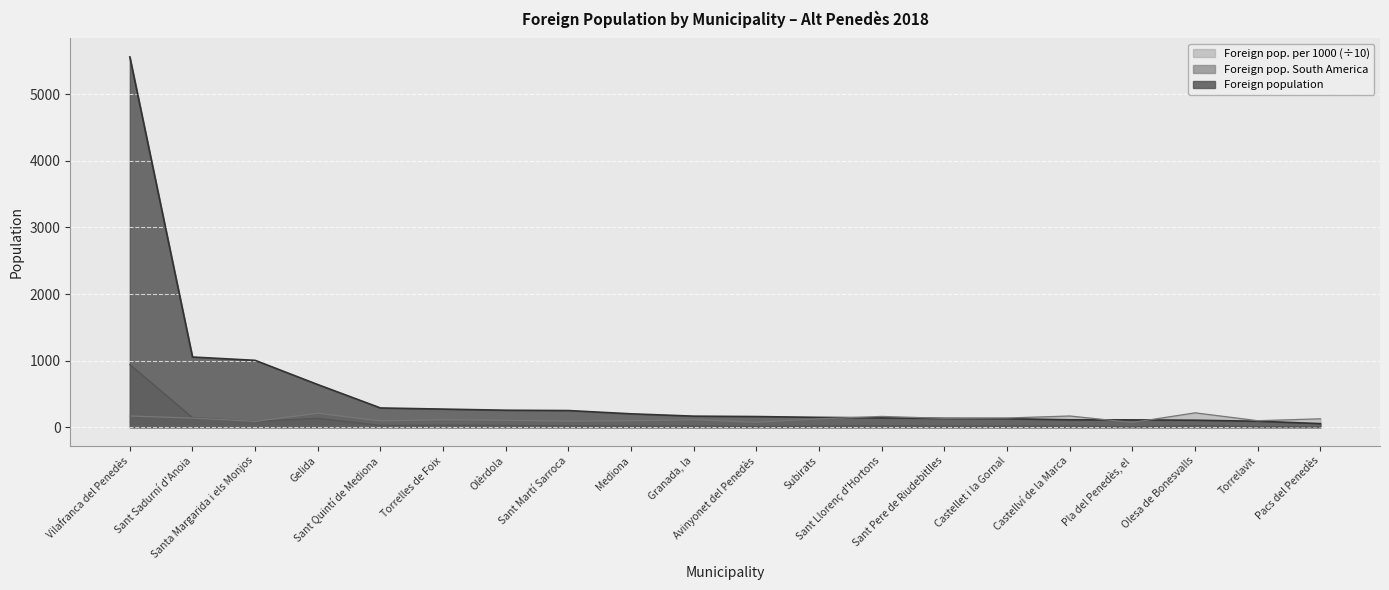

Which series has the largest total across all categories?

Foreign population